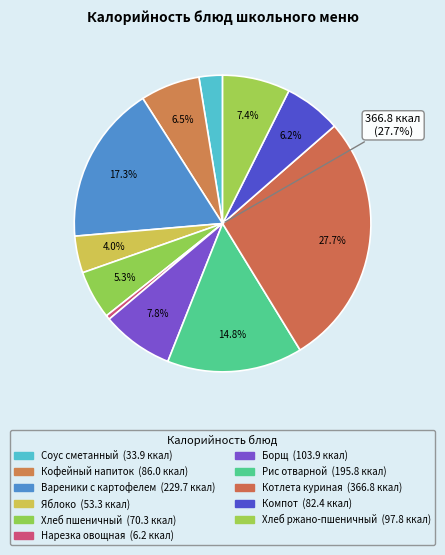

Which has a higher value, Рис отварной or Соус сметанный?

Рис отварной